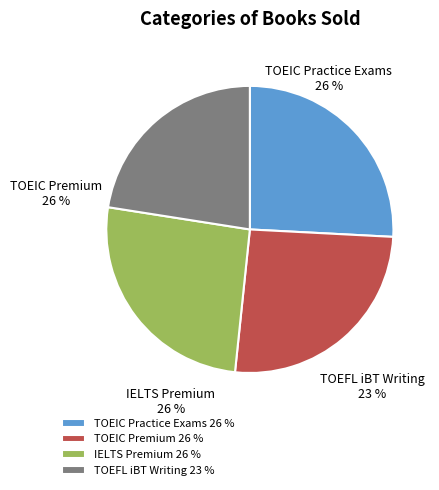

Approximately how many times larger is the value at TOEFL iBT Writing compared to TOEIC Premium?

0.9